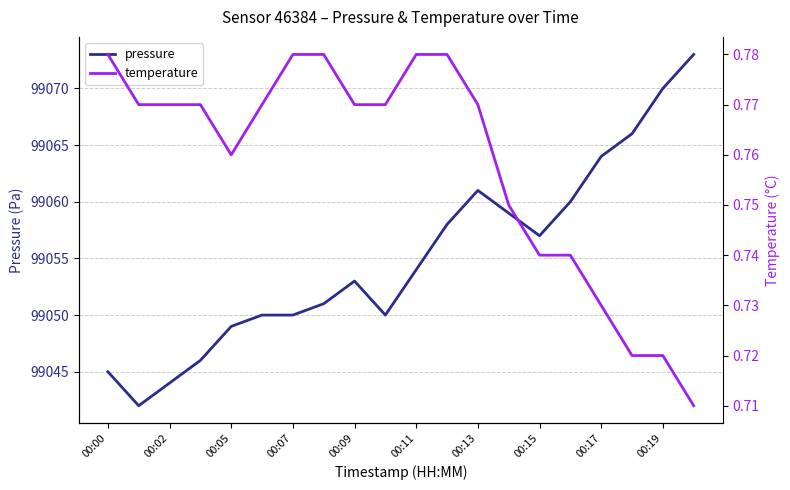

How many distinct data groups are displayed?

2